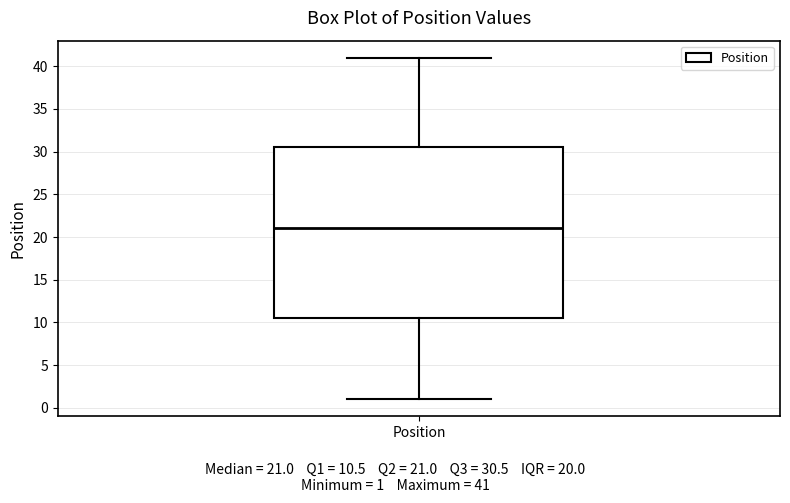

Read this box plot against the y-axis: the position of the median line, the range covered by the box, and the ends of both whiskers. The values are not printed on the chart, so give them approximately, as read against the axis.

median 21.0, box 10.5 to 30.5, whiskers 1.0 to 41.0